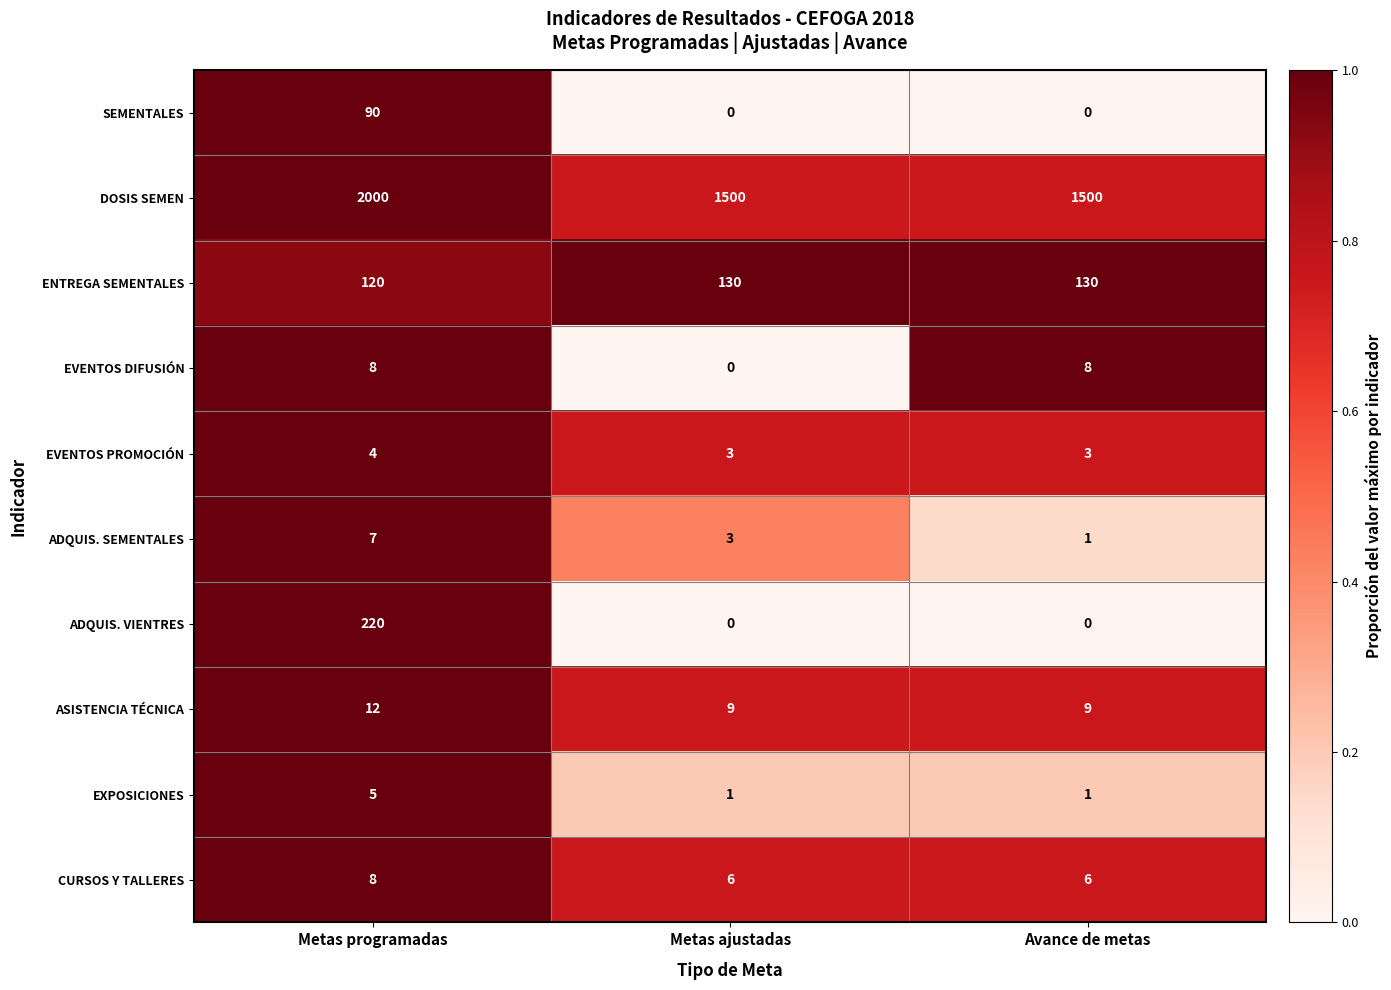

Reading left to right, what are all the values shown in this chart?

SEMENTALES: 90	0	0
DOSIS SEMEN: 2000	1500	1500
ENTREGA SEMENTALES: 120	130	130
EVENTOS DIFUSIÓN: 8	0	8
EVENTOS PROMOCIÓN: 4	3	3
ADQUIS. SEMENTALES: 7	3	1
ADQUIS. VIENTRES: 220	0	0
ASISTENCIA TÉCNICA: 12	9	9
EXPOSICIONES: 5	1	1
CURSOS Y TALLERES: 8	6	6